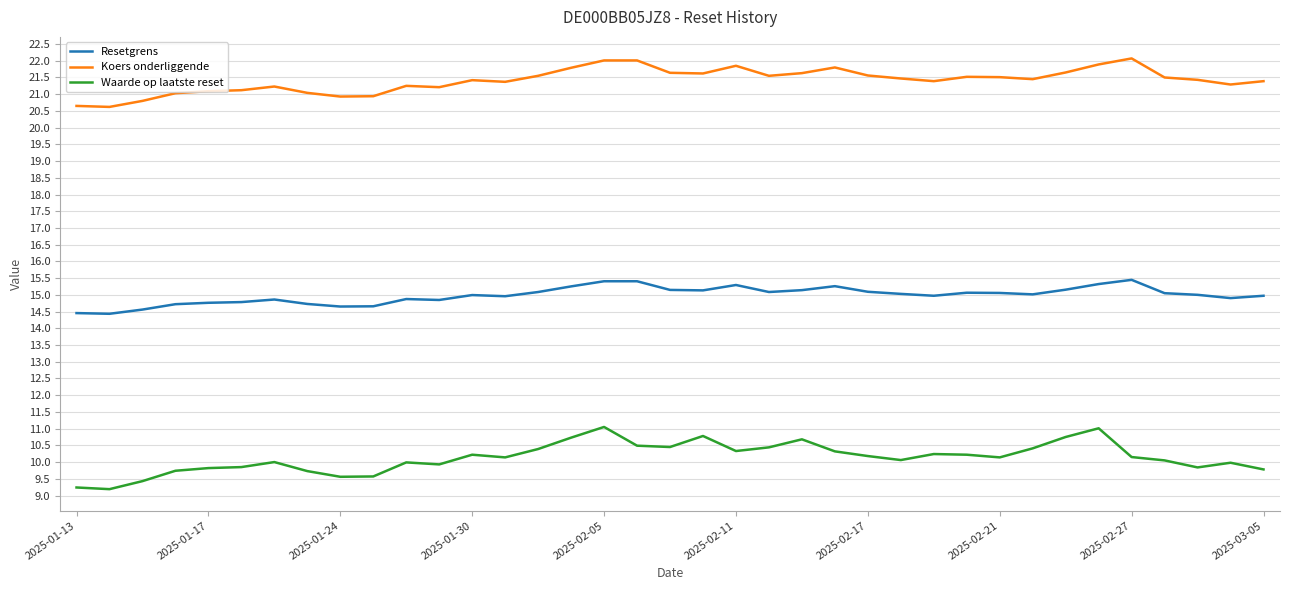

What is the difference between the maximum and second lowest values in the Resetgrens series?

1.0